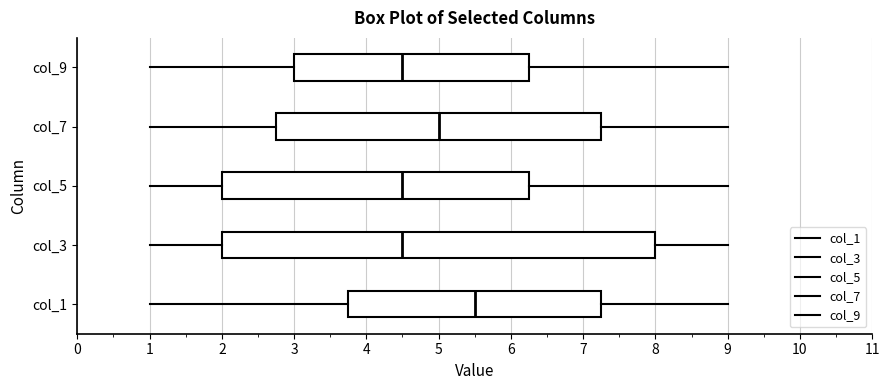

Which box has the furthest to the right median line?

col_1